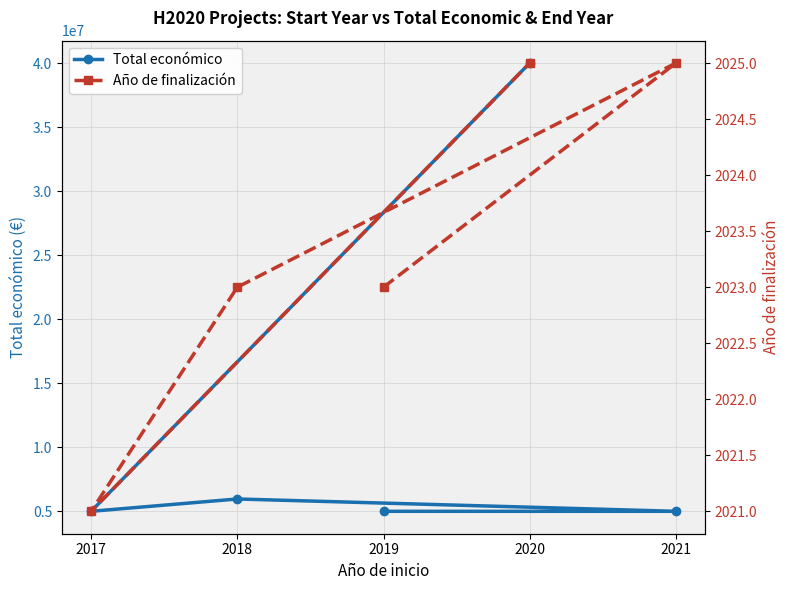

Does the chart have visible grid lines?

Yes